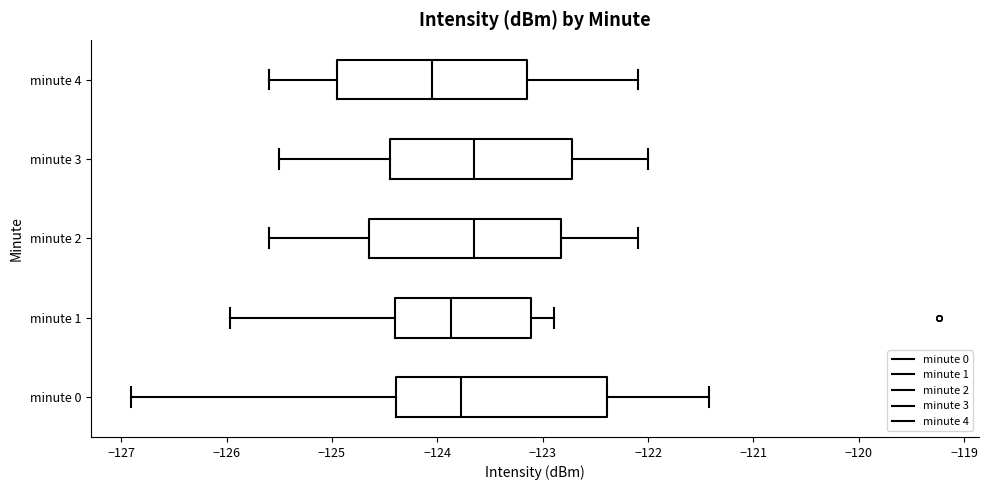

Where is the right edge of the box for minute 3 on the x-axis? The values are not printed on the chart, so give them approximately, as read against the axis.

-122.7